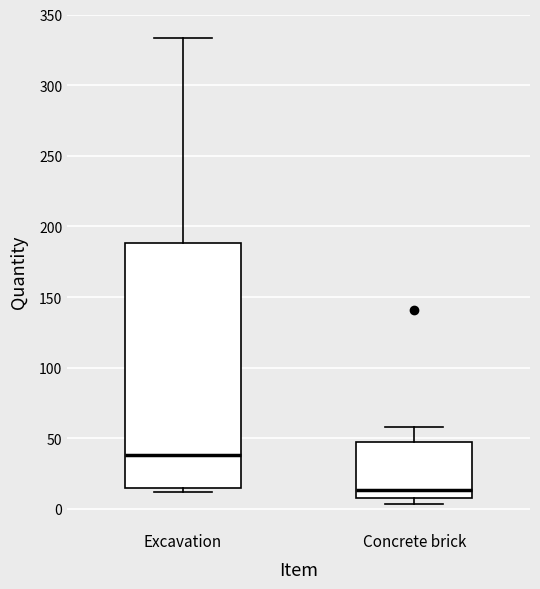

Reading left to right, read every box against the y-axis: the position of its median line, the range the box covers, and the ends of its whiskers. The values are not printed on the chart, so give them approximately, as read against the axis.

Excavation: median 40, box 15 to 190, whiskers 10 to 335
Concrete brick: median 15, box 10 to 45, whiskers 5 to 60